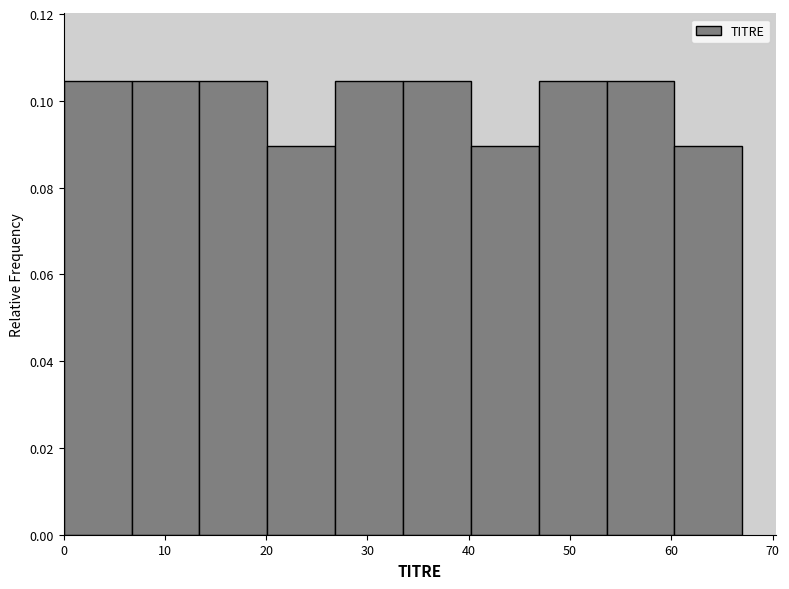

Reading left to right, list every bar in this chart as the range it spans on the x-axis followed by its height. Neither the bar edges nor the heights are printed on the chart, so give them approximately, as read against the axes.

0.0 to 6.7: 0.104
6.7 to 13.4: 0.104
13.4 to 20.1: 0.104
20.1 to 26.8: 0.090
26.8 to 33.5: 0.104
33.5 to 40.2: 0.104
40.2 to 46.9: 0.090
46.9 to 53.6: 0.104
53.6 to 60.3: 0.104
60.3 to 67.0: 0.090